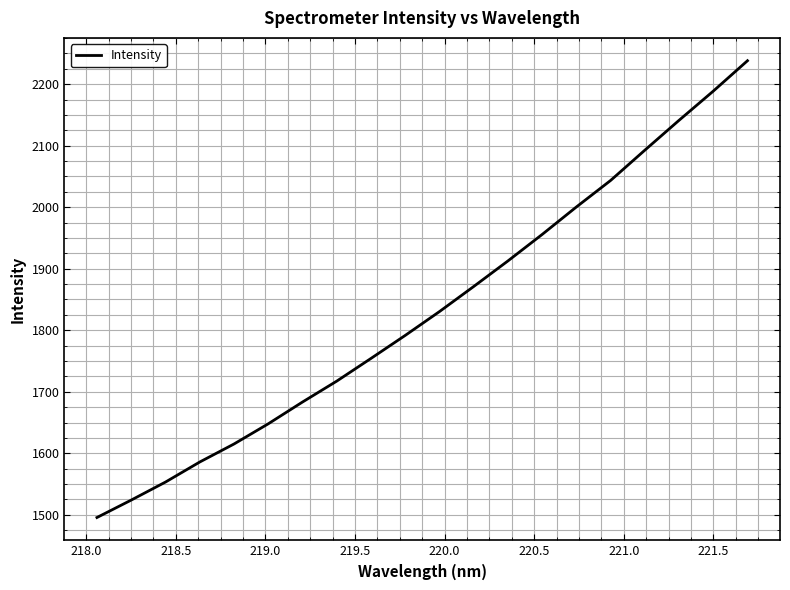

What is the difference between the maximum and minimum values?

742.4